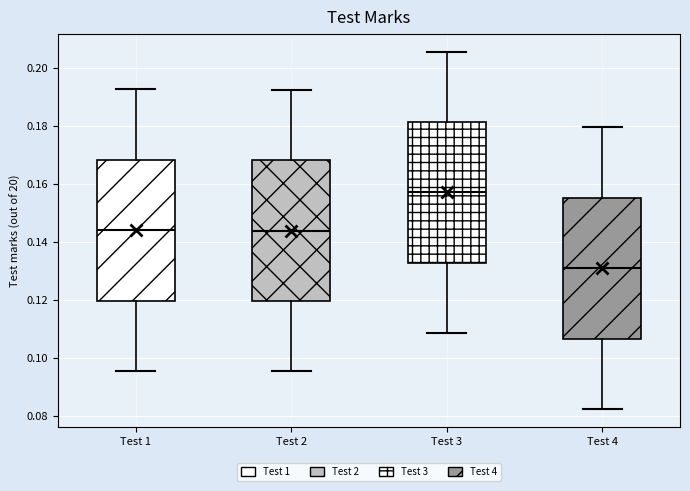

Reading left to right, read every box against the y-axis: the position of its median line, the range the box covers, and the ends of its whiskers. The values are not printed on the chart, so give them approximately, as read against the axis.

Test 1: median 0.144, box 0.120 to 0.168, whiskers 0.096 to 0.192
Test 2: median 0.144, box 0.120 to 0.168, whiskers 0.096 to 0.192
Test 3: median 0.158, box 0.132 to 0.182, whiskers 0.108 to 0.206
Test 4: median 0.130, box 0.106 to 0.156, whiskers 0.082 to 0.180